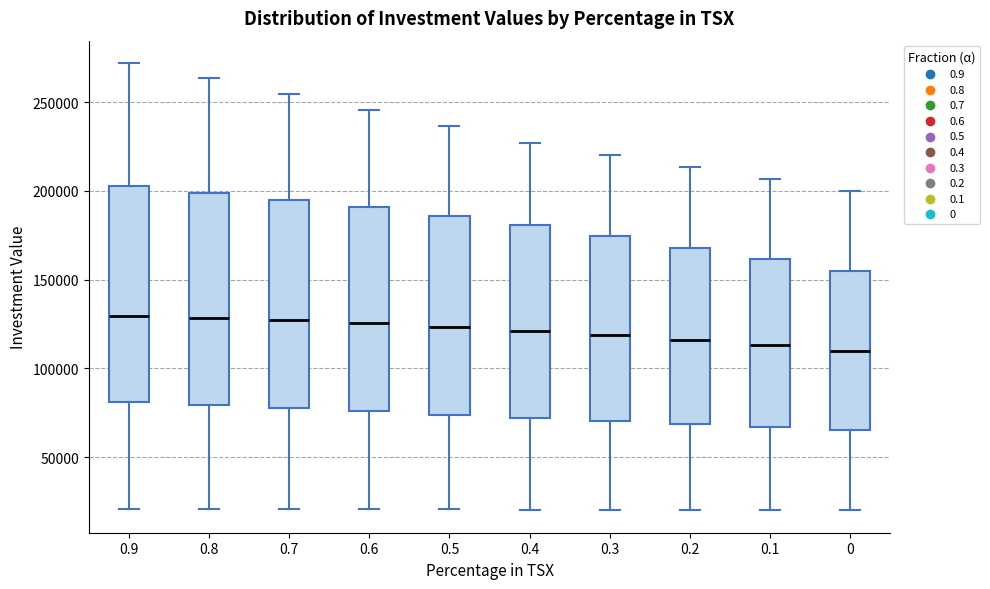

Reading left to right, transcribe this box plot: for each box, give where its median line is, the range the box spans, and where its two whiskers end, as read against the y-axis. The values are not printed on the chart, so give them approximately, as read against the axis.

0.9: median 130000, box 80000 to 205000, whiskers 20000 to 270000
0.8: median 130000, box 80000 to 200000, whiskers 20000 to 265000
0.7: median 125000, box 75000 to 195000, whiskers 20000 to 255000
0.6: median 125000, box 75000 to 190000, whiskers 20000 to 245000
0.5: median 125000, box 75000 to 185000, whiskers 20000 to 235000
0.4: median 120000, box 70000 to 180000, whiskers 20000 to 225000
0.3: median 120000, box 70000 to 175000, whiskers 20000 to 220000
0.2: median 115000, box 70000 to 170000, whiskers 20000 to 215000
0.1: median 115000, box 65000 to 160000, whiskers 20000 to 205000
0: median 110000, box 65000 to 155000, whiskers 20000 to 200000